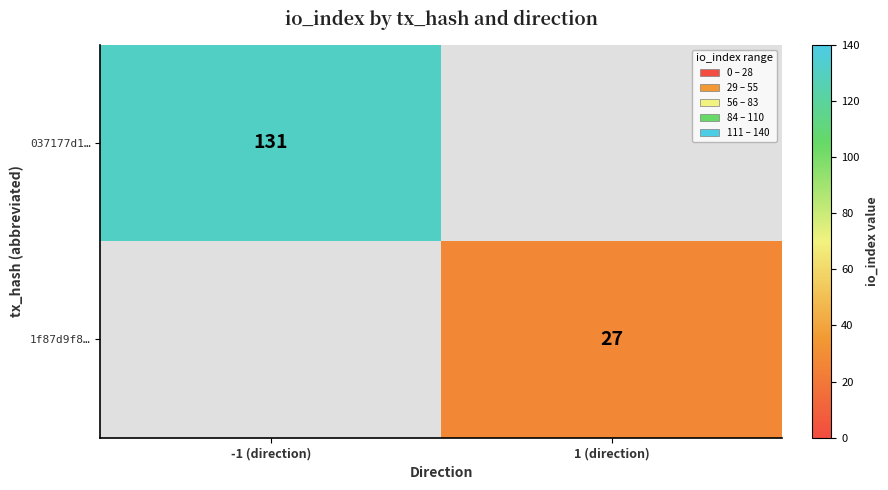

Is the value of 1f87d9f8… at 1 (direction) greater than the value of 037177d1… at -1 (direction)?

No